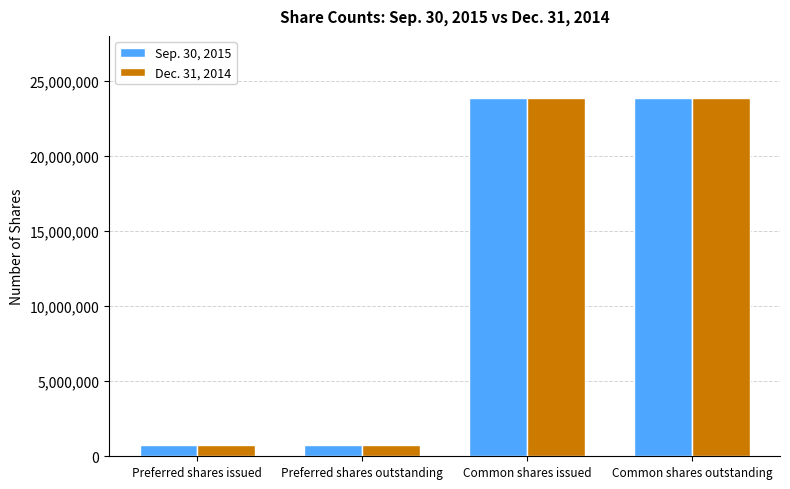

Reading left to right, transcribe all the data shown in this chart.

Sep. 30, 2015: Preferred shares issued=723590	Preferred shares outstanding=723590	Common shares issued=23879350	Common shares outstanding=23879350
Dec. 31, 2014: Preferred shares issued=723590	Preferred shares outstanding=723590	Common shares issued=23879350	Common shares outstanding=23879350